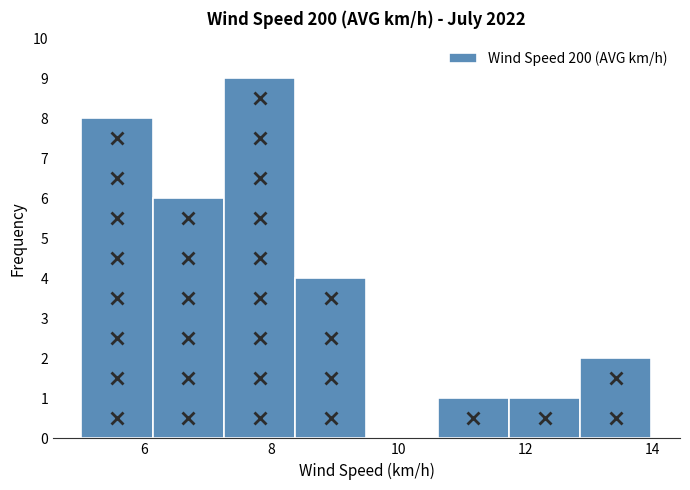

Reading left to right, list every bar in this chart as the range it spans on the x-axis followed by its height. Neither the bar edges nor the heights are printed on the chart, so give them approximately, as read against the axes.

5.02 to 6.14: 8
6.14 to 7.26: 6
7.26 to 8.38: 9
8.38 to 9.50: 4
9.50 to 10.62: 0
10.62 to 11.74: 1
11.74 to 12.86: 1
12.86 to 13.98: 2